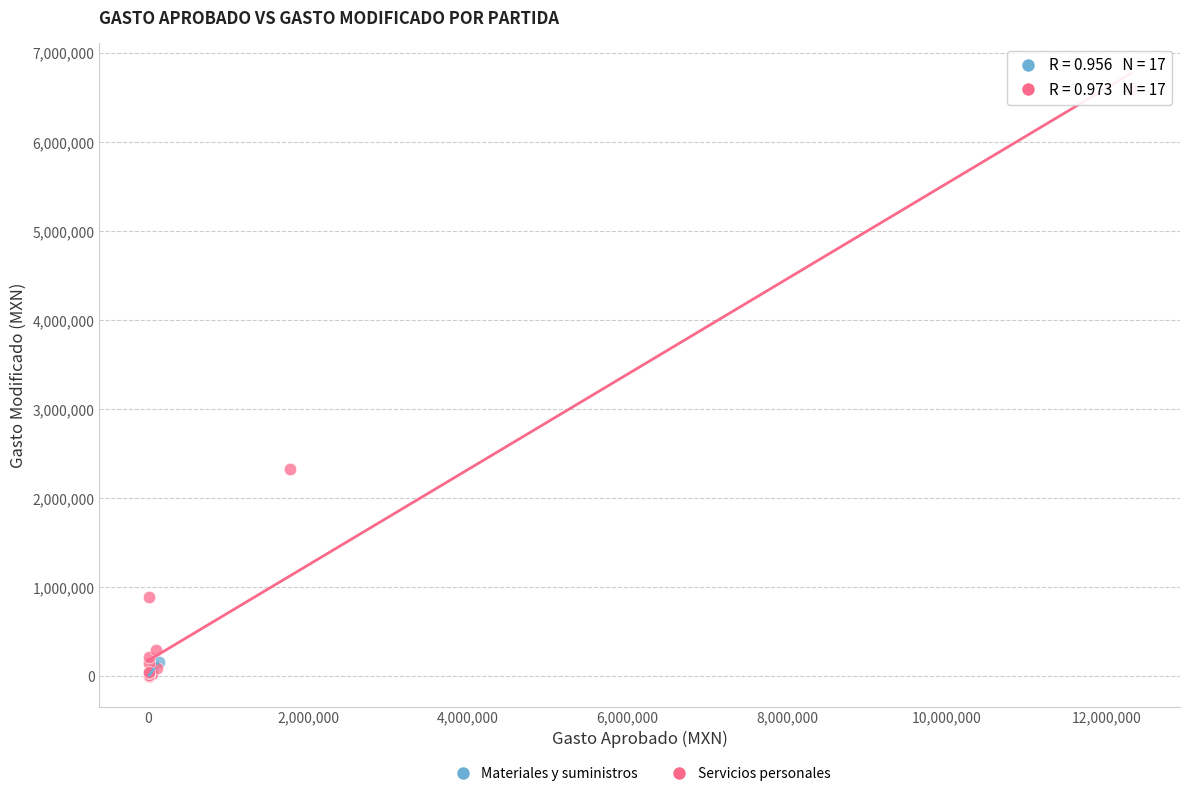

Which series has the largest Y range (max minus min)?

Servicios personales